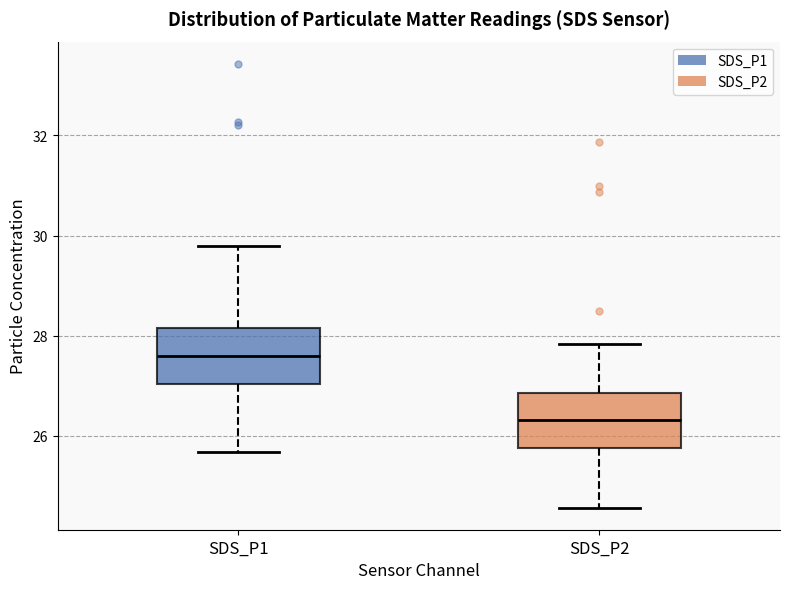

Which box has the highest median line?

SDS_P1